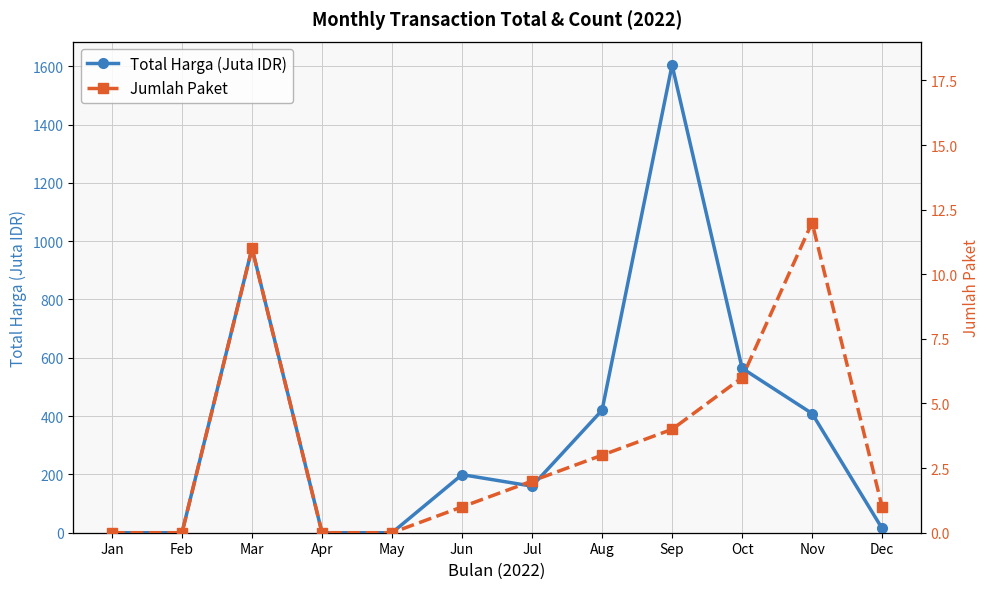

Which series has the largest total across all categories?

Total Harga (Juta IDR)